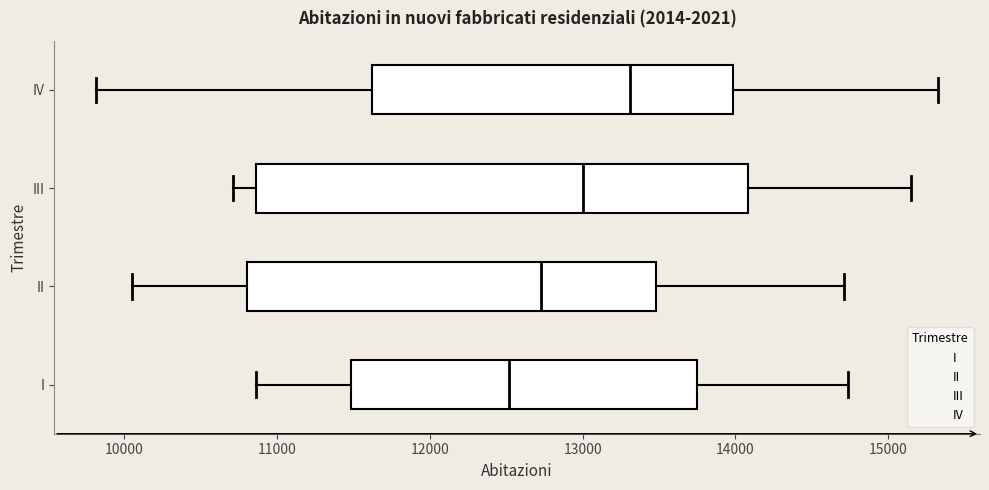

Which box is the widest, from its left edge to its right edge?

III